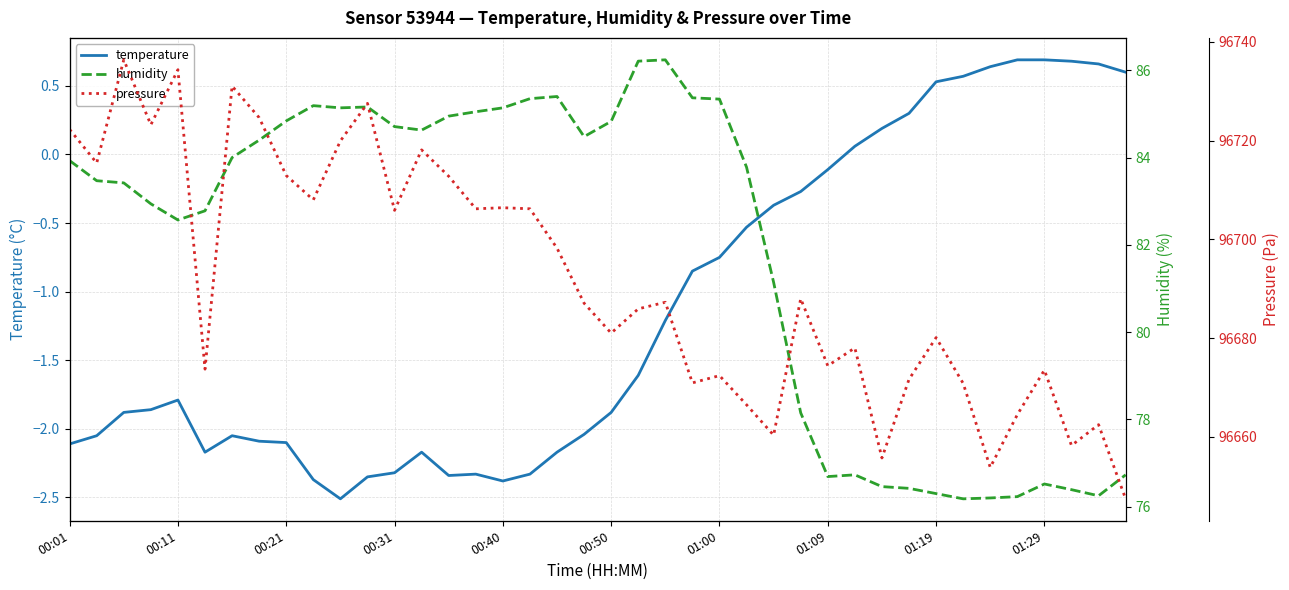

What is the lowest value of the temperature series?

-2.5